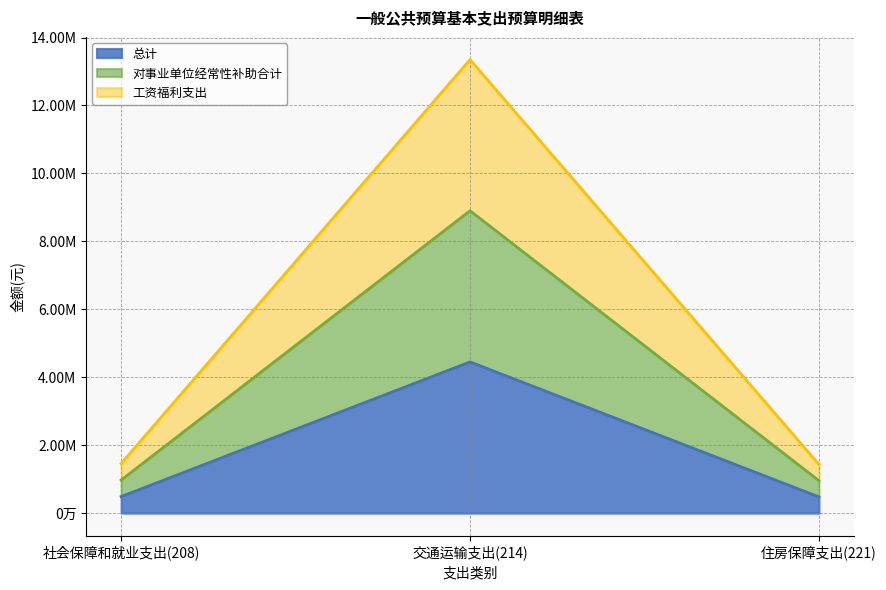

What is the minimum value shown in the chart?

477828.0